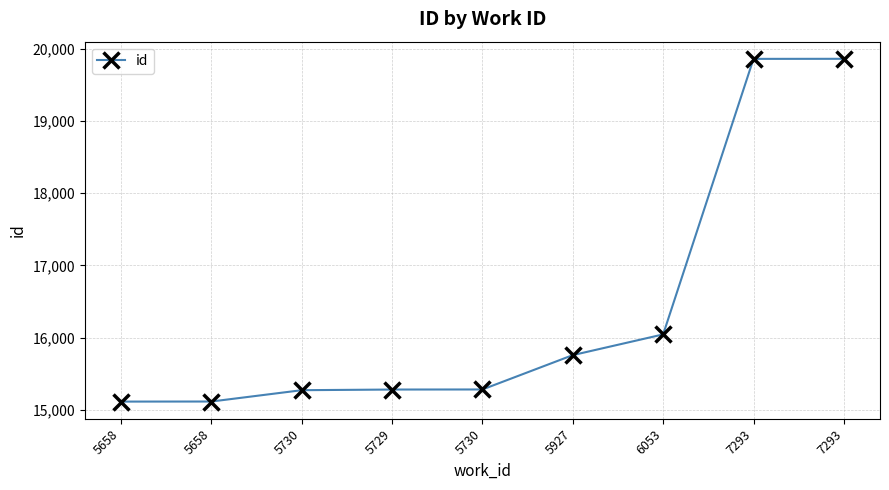

Is this an area chart (filled region under the line)?

No